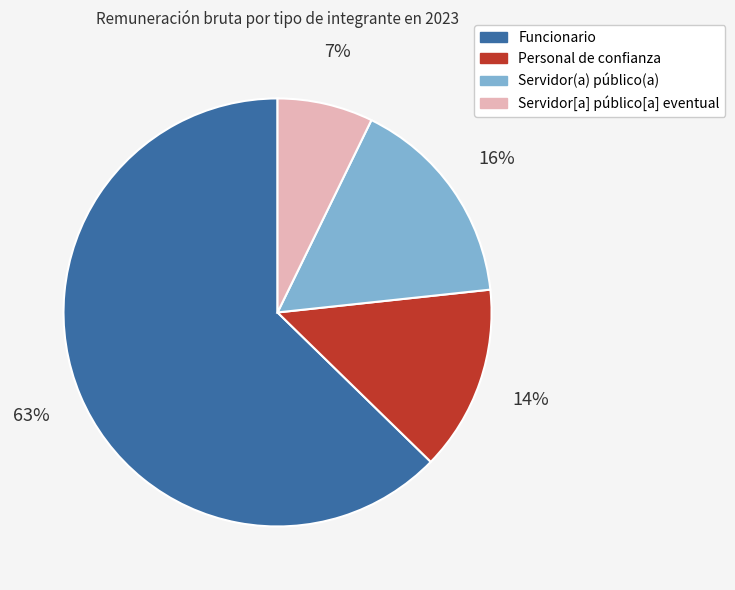

To the nearest percent, what percentage of the pie is Funcionario?

63%